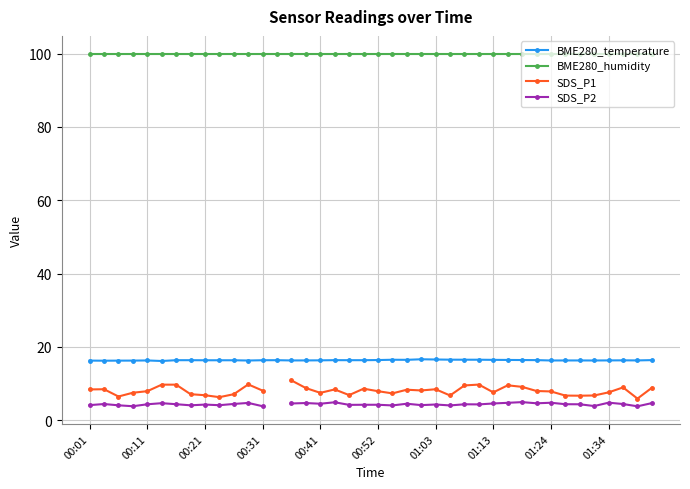

At how many categories does at least one series exceed 62?

40